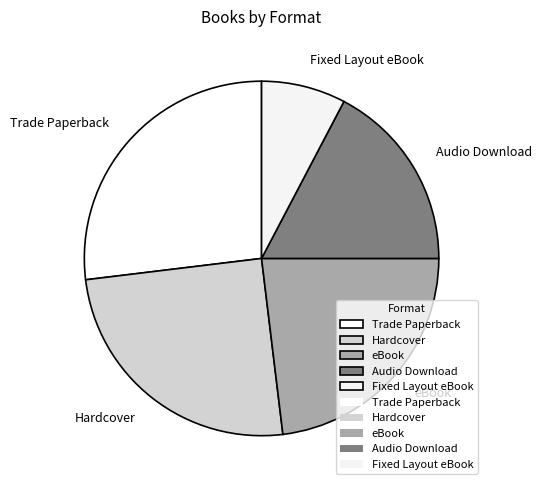

True or false: Hardcover accounts for 38% of the total.

False